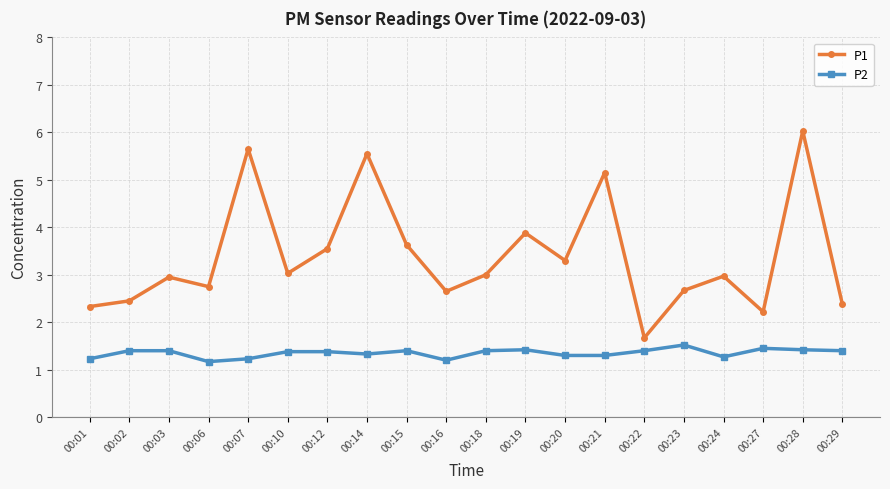

At 00:24, list the series in order from largest to smallest.

P1, P2